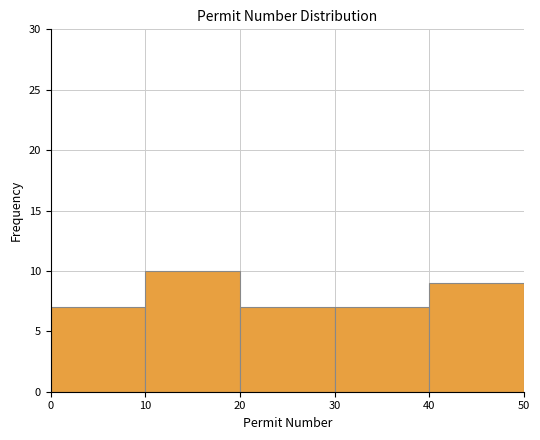

Over which range of the x-axis is the bar tallest?

10 to 20